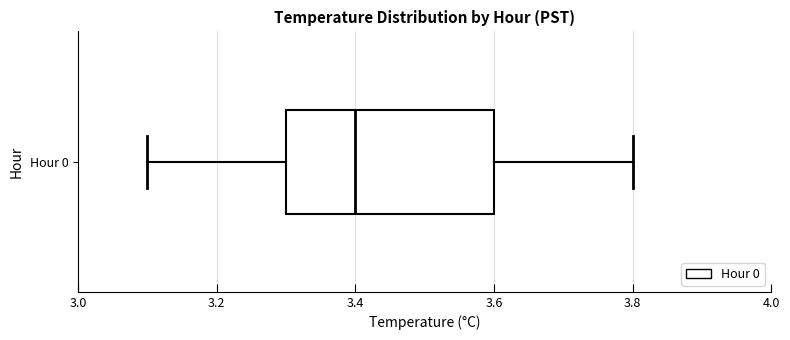

Transcribe this box plot: give where the median line is, the range the box spans, and where the two whiskers end, as read against the x-axis. The values are not printed on the chart, so give them approximately, as read against the axis.

median 3.4, box 3.3 to 3.6, whiskers 3.1 to 3.8